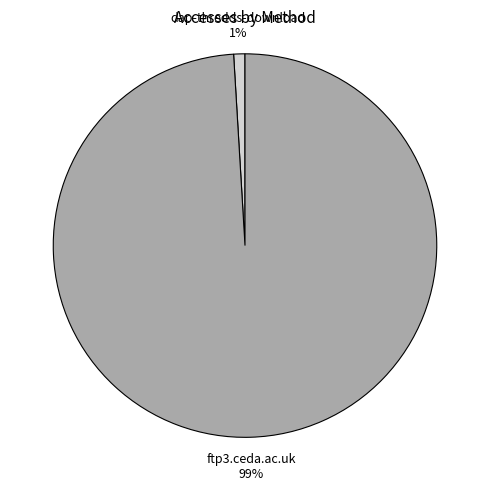

To the nearest percent, what is the difference between the dap-thredds-download and ftp3.ceda.ac.uk slice percentages?

98%